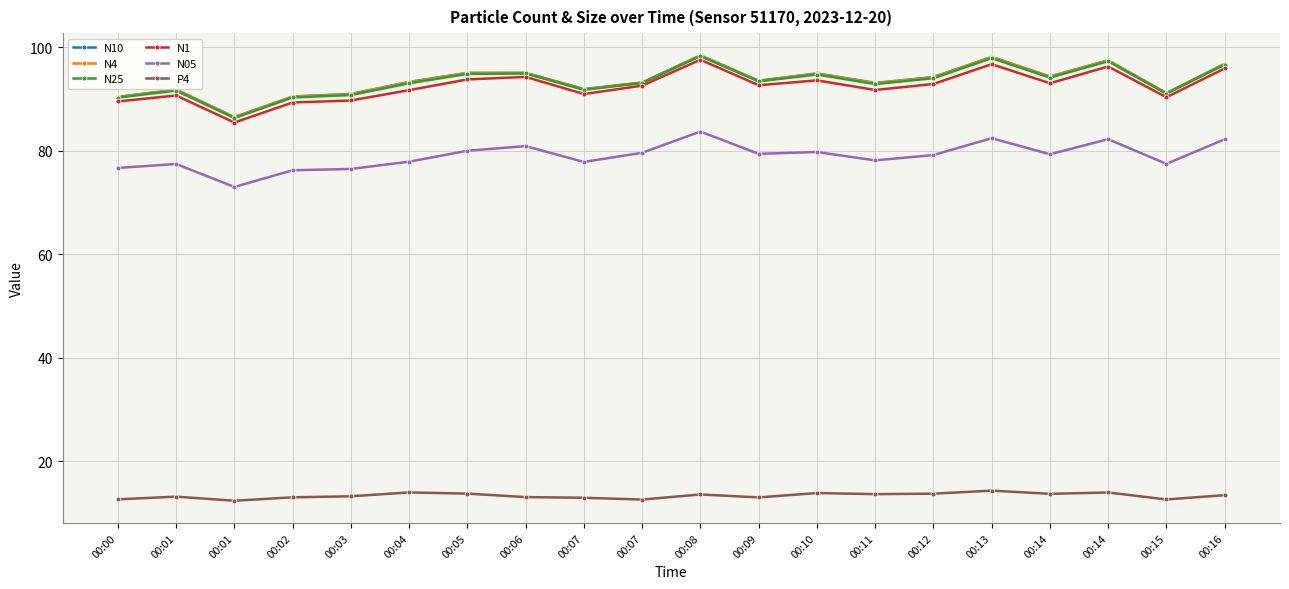

What is the average value of the N4 series?

93.5